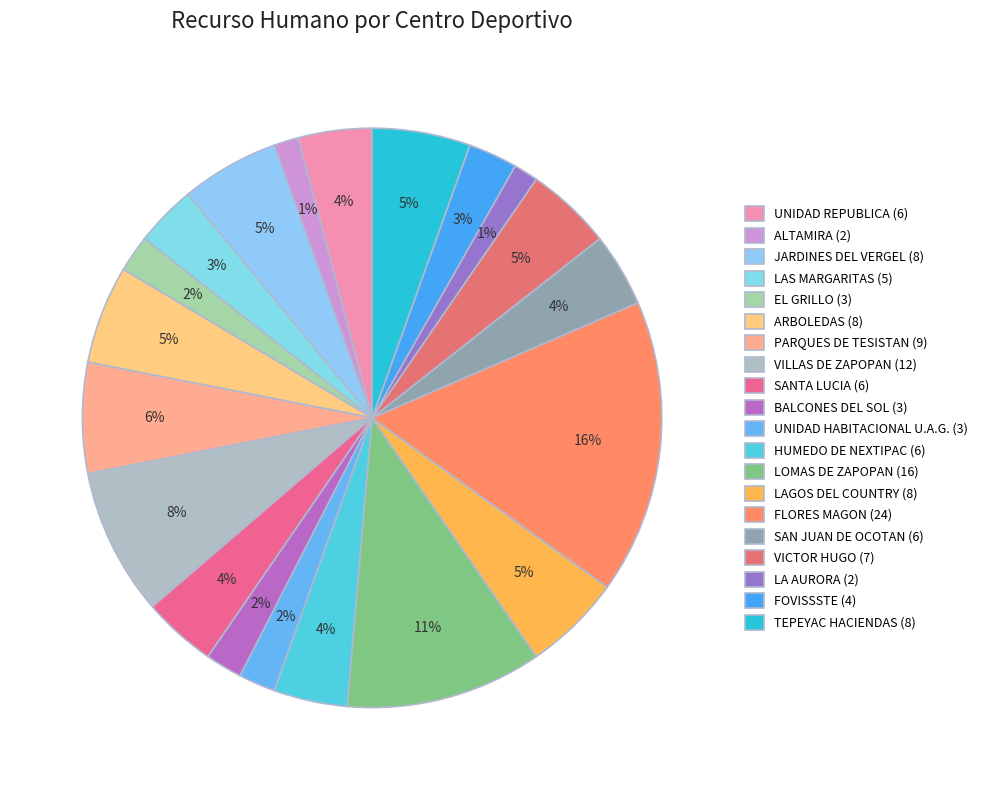

What is the smallest slice in the pie chart?

ALTAMIRA